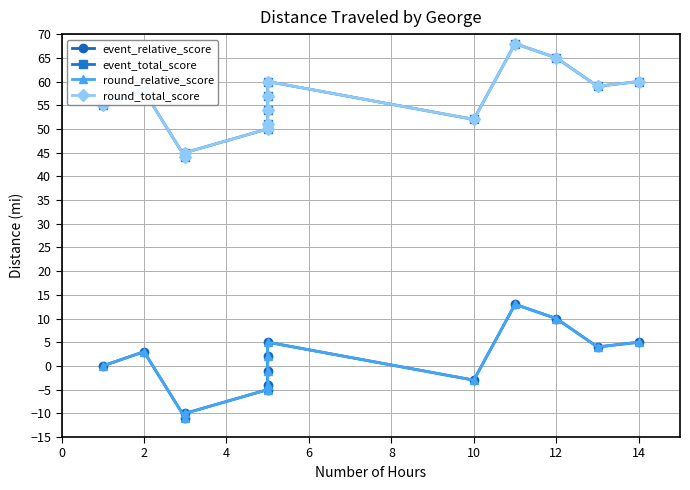

How many values in round_relative_score are below zero?

6